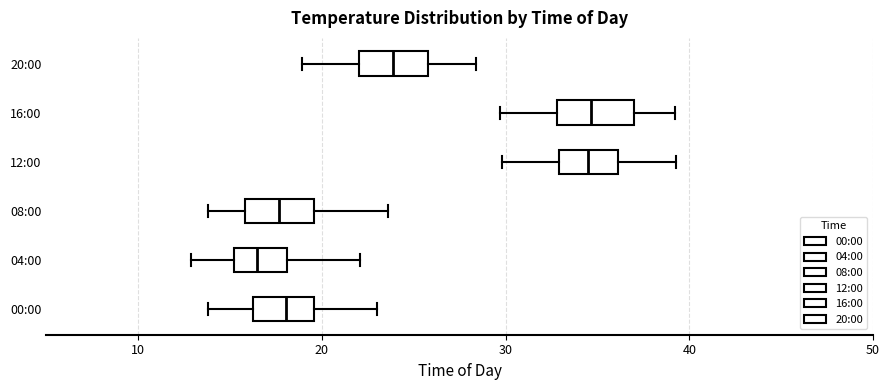

Reading bottom to top, read every box against the x-axis: the position of its median line, the range the box covers, and the ends of its whiskers. The values are not printed on the chart, so give them approximately, as read against the axis.

00:00: median 18, box 16 to 20, whiskers 14 to 23
04:00: median 16, box 15 to 18, whiskers 13 to 22
08:00: median 18, box 16 to 20, whiskers 14 to 24
12:00: median 35, box 33 to 36, whiskers 30 to 39
16:00: median 35, box 33 to 37, whiskers 30 to 39
20:00: median 24, box 22 to 26, whiskers 19 to 28